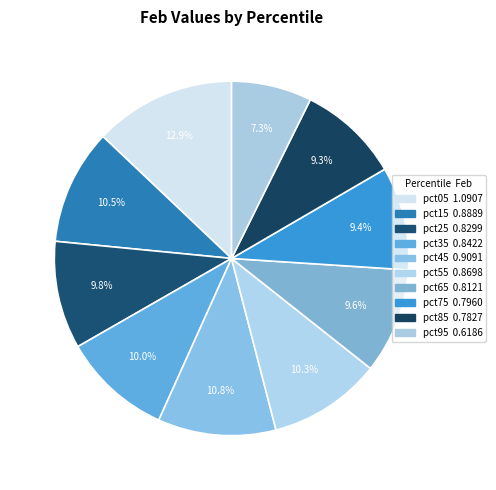

How many segments does this pie chart have?

10